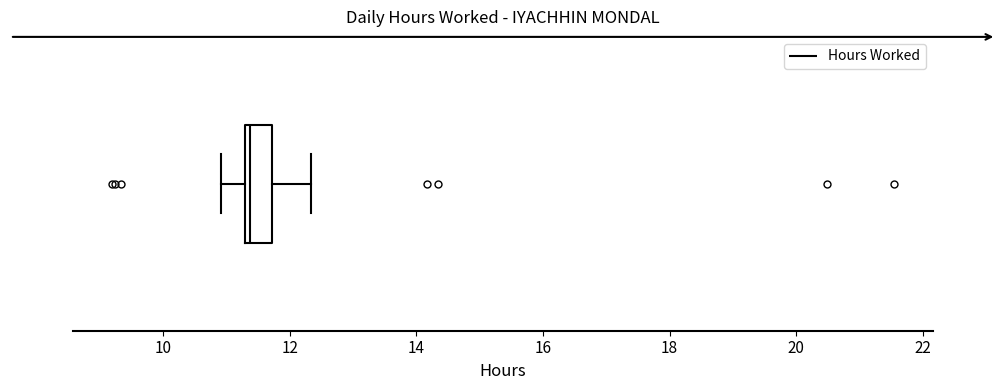

Where is the left edge of the box on the x-axis? The values are not printed on the chart, so give them approximately, as read against the axis.

11.2